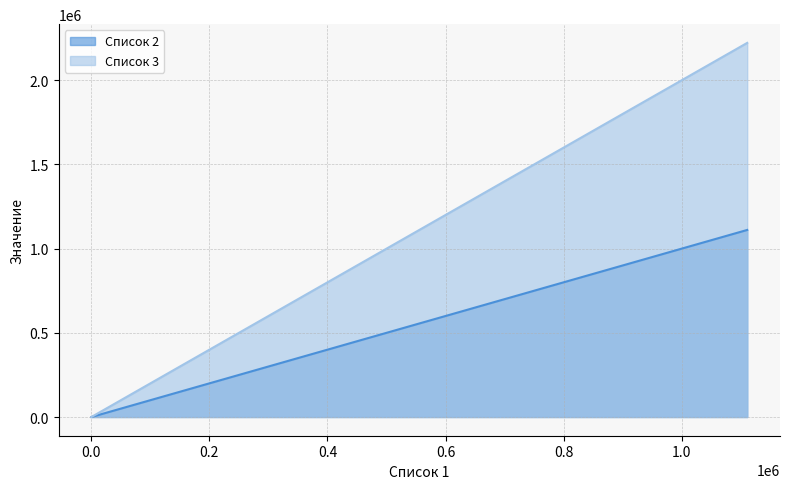

Reading right to left, list all the values displayed in this chart.

Список 2: 1111111=1111111	111111=111111	11111=11111	1111=1111	111=111
Список 3: 1111111=2222222	111111=222222	11111=22222	1111=2222	111=222